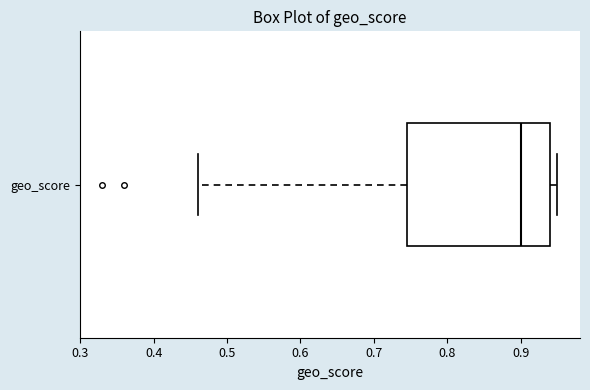

Read this box plot against the x-axis: the position of the median line, the range covered by the box, and the ends of both whiskers. The values are not printed on the chart, so give them approximately, as read against the axis.

median 0.90, box 0.75 to 0.94, whiskers 0.46 to 0.95